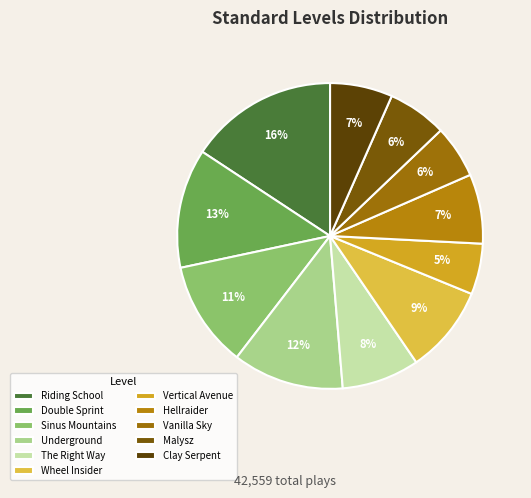

Does Vertical Avenue represent more than half of the total?

No